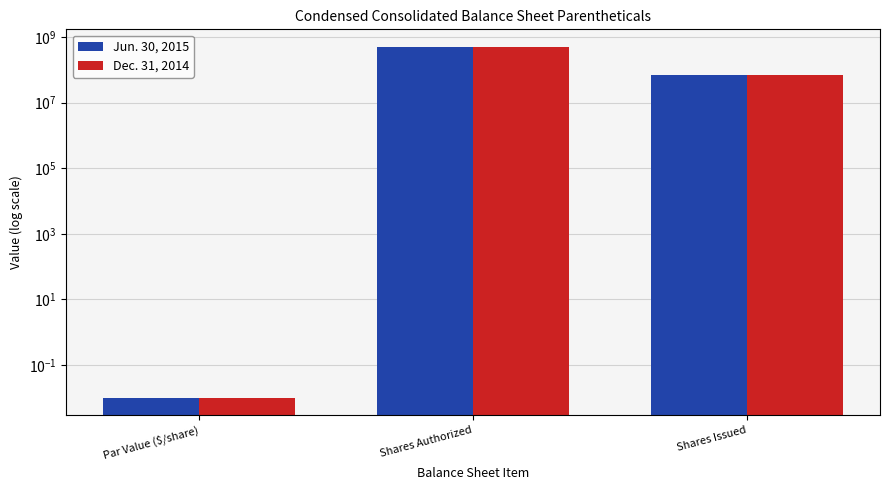

Which series has the largest total across all categories?

Jun. 30, 2015